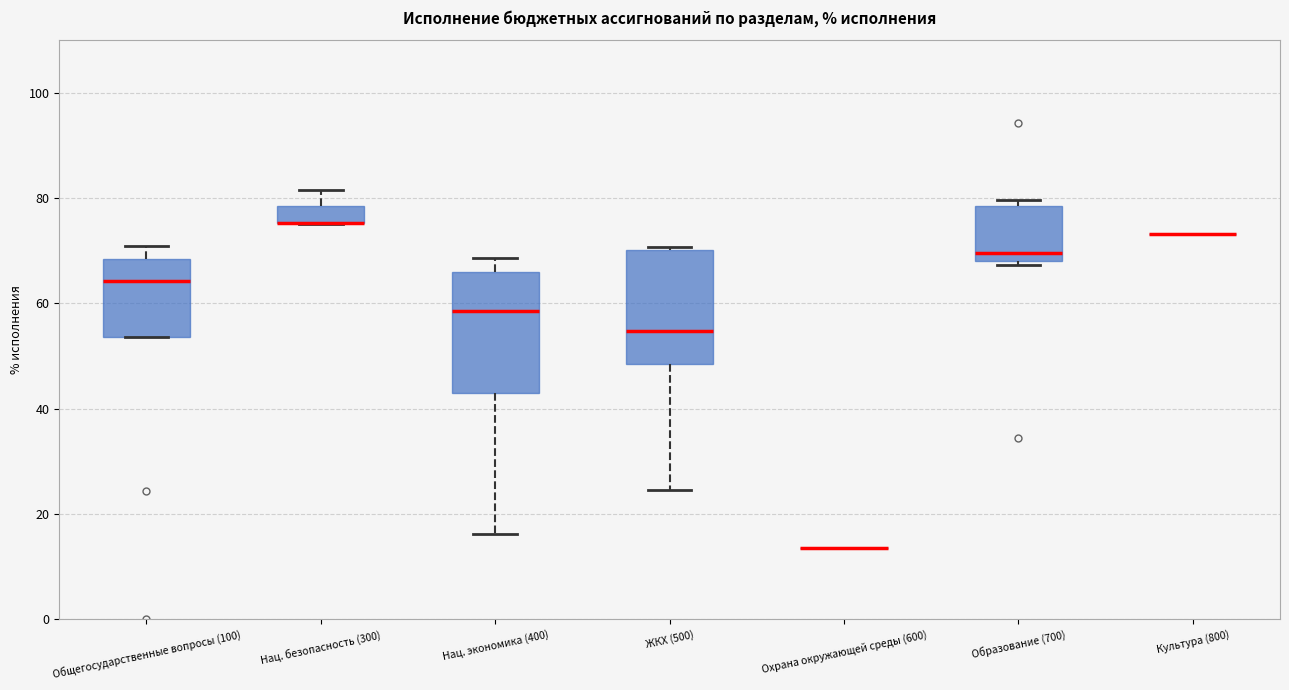

Reading left to right, transcribe this box plot: for each box, give where its median line is, the range the box spans, and where its two whiskers end, as read against the y-axis. The values are not printed on the chart, so give them approximately, as read against the axis.

Общегосударственные вопросы (100): median 64, box 54 to 68, whiskers 54 to 70
Нац. безопасность (300): median 76 (drawn on the box's lower edge), box 76 to 78, whiskers 76 to 82
Нац. экономика (400): median 58, box 44 to 66, whiskers 16 to 68
ЖКХ (500): median 54, box 48 to 70, whiskers 24 to 70 (just above the box's upper edge)
Охрана окружающей среды (600): box collapsed to a line at 14, whiskers 14 to 14
Образование (700): median 70, box 68 to 78, whiskers 68 (just below the box's lower edge) to 80
Культура (800): box collapsed to a line at 74, whiskers 74 to 74